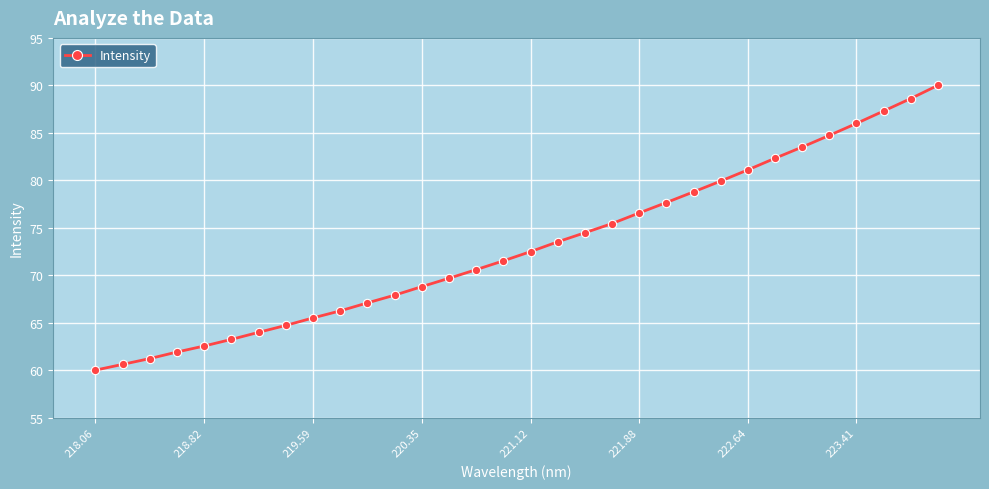

What is the average value?

73.1